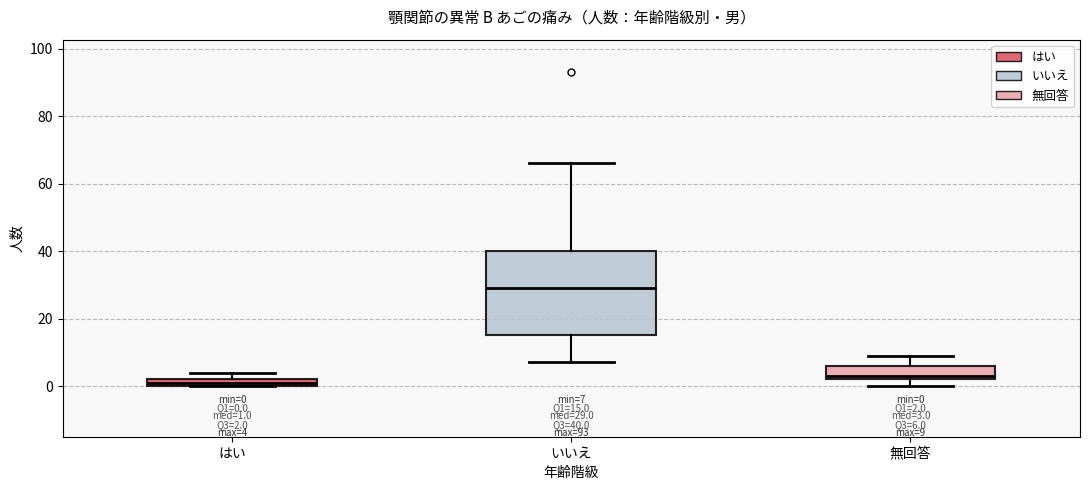

Which box is the tallest, from its lower edge to its upper edge?

いいえ